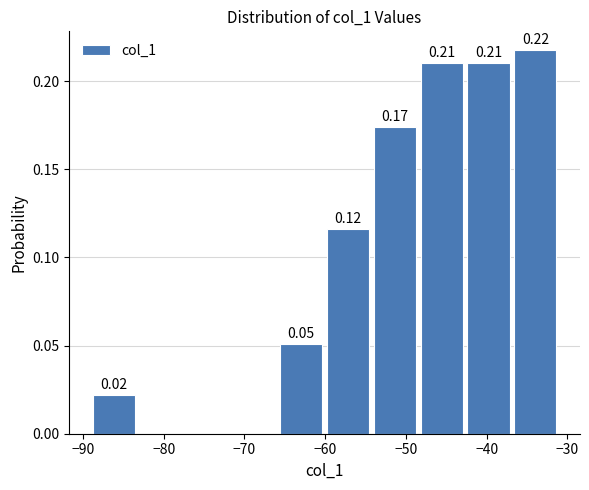

Which range on the x-axis has the tallest bar?

-37 to -31